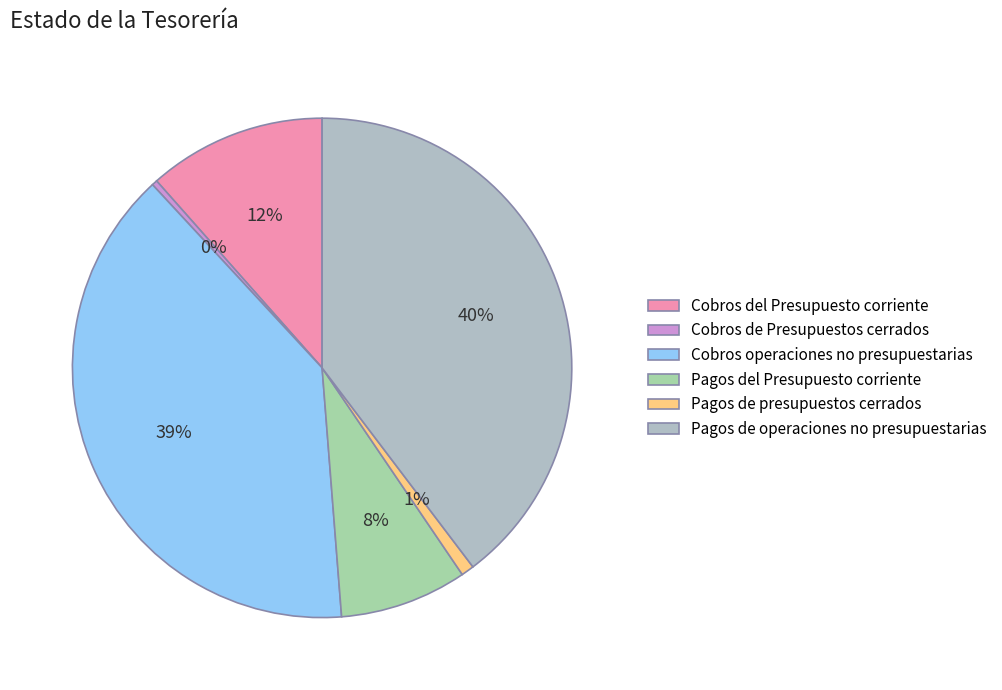

How many slices are in this pie chart?

6